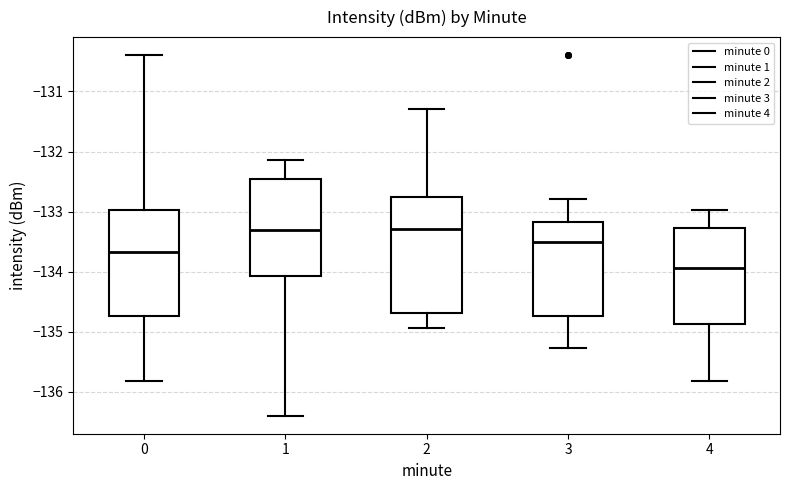

Which box is the tallest, from its lower edge to its upper edge?

2